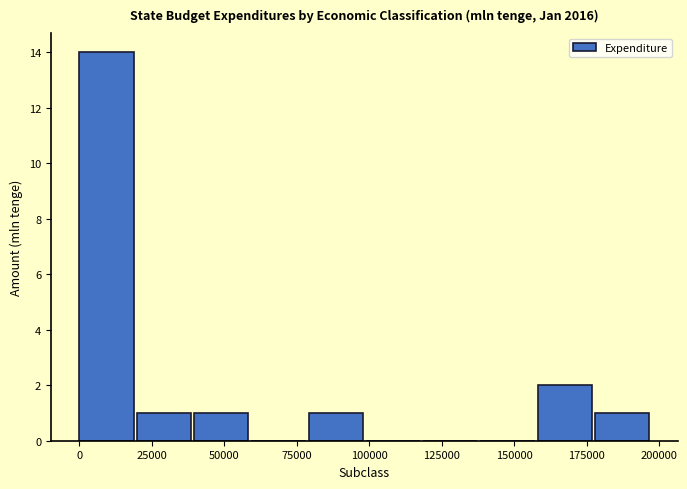

Read against the x-axis, roughly where is the centre of the tallest bar?

10000